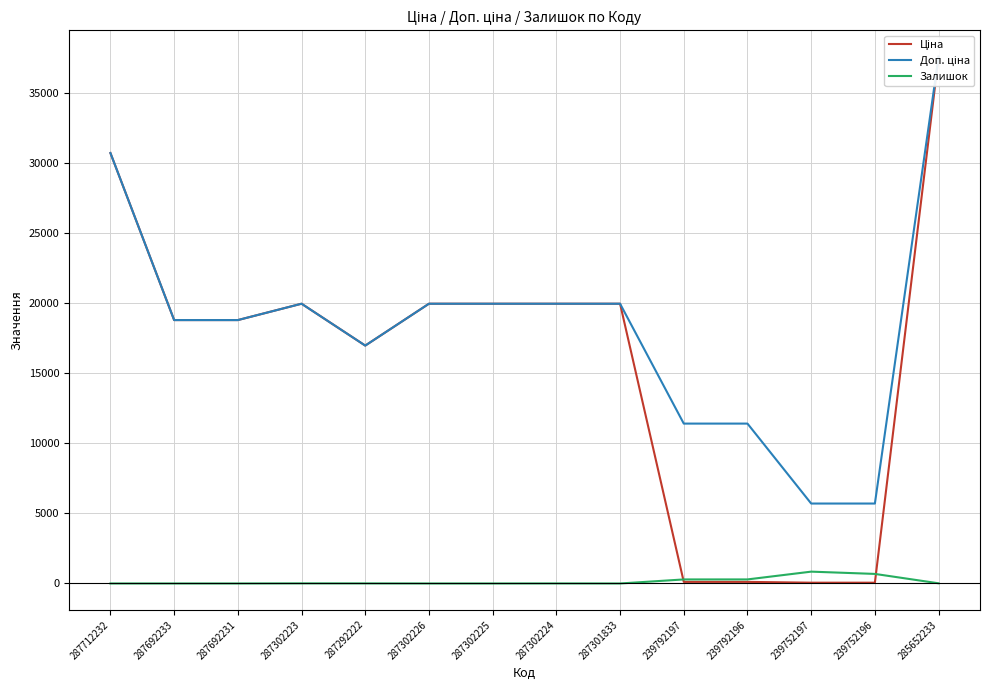

What value does the Доп. ціна series have at 285652233?

37593.6